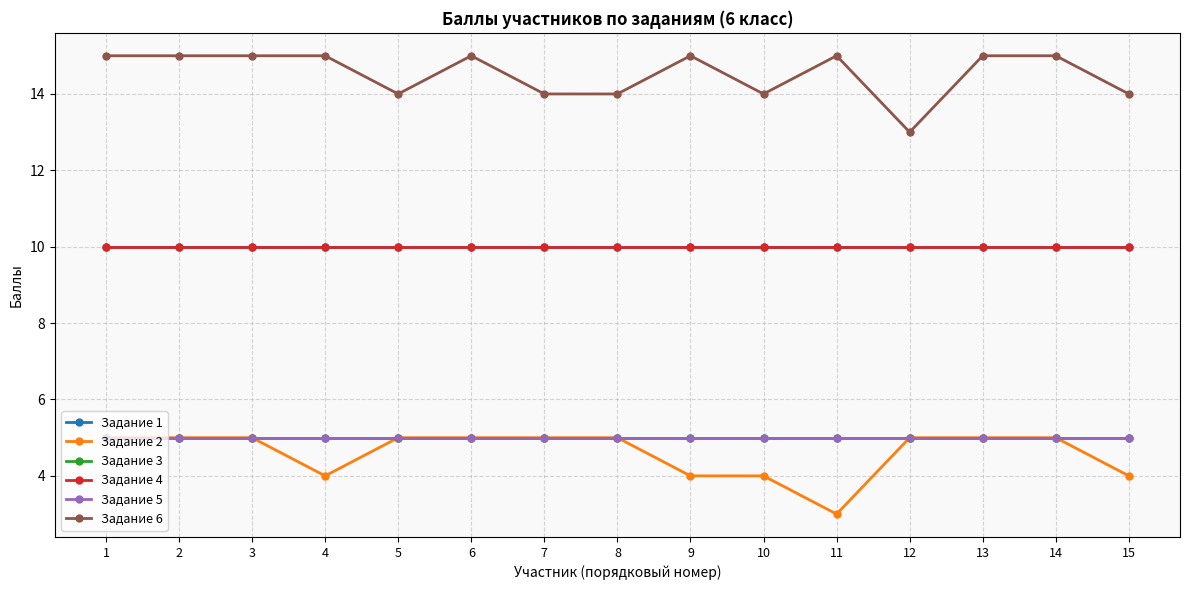

At which label is Задание 4 closest to 10?

1